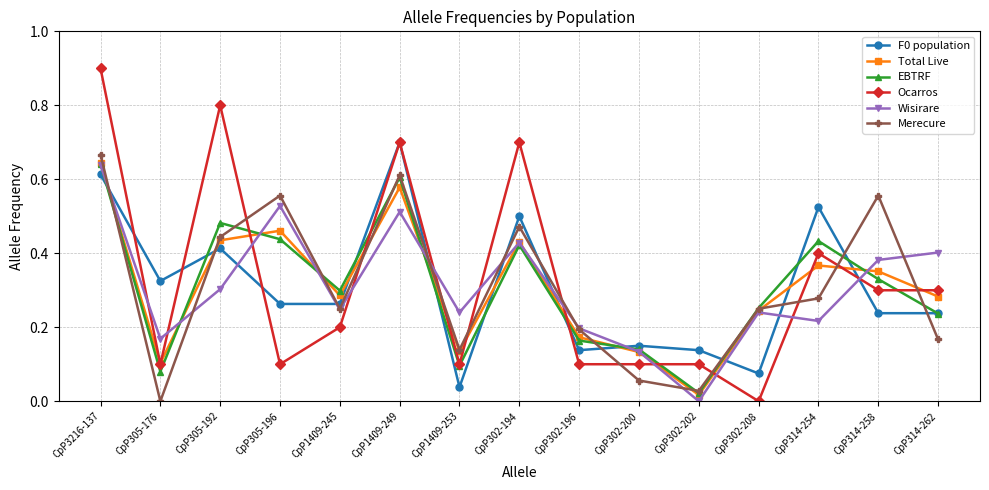

What is the label of the 12th point from the left?

CpP302-208